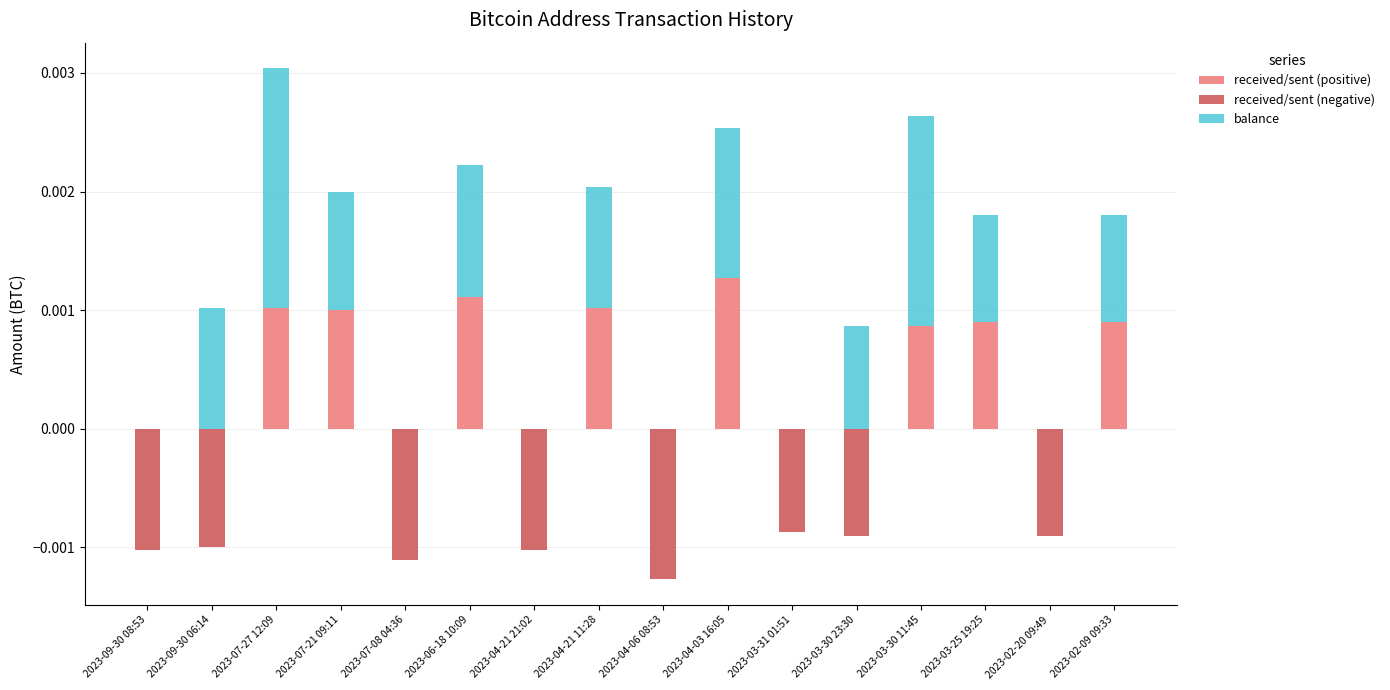

Reading right to left, transcribe all the data shown in this chart.

received/sent (positive): 2023-02-09 09:33=0.0	2023-02-20 09:49=0.0	2023-03-25 19:25=0.0	2023-03-30 11:45=0.0	2023-03-30 23:30=0.0	2023-03-31 01:51=0.0	2023-04-03 16:05=0.0	2023-04-06 08:53=0.0	2023-04-21 11:28=0.0	2023-04-21 21:02=0.0	2023-06-18 10:09=0.0	2023-07-08 04:36=0.0	2023-07-21 09:11=0.0	2023-07-27 12:09=0.0	2023-09-30 06:14=0.0	2023-09-30 08:53=0.0
received/sent (negative): 2023-02-09 09:33=0.0	2023-02-20 09:49=-0.0	2023-03-25 19:25=0.0	2023-03-30 11:45=0.0	2023-03-30 23:30=-0.0	2023-03-31 01:51=-0.0	2023-04-03 16:05=0.0	2023-04-06 08:53=-0.0	2023-04-21 11:28=0.0	2023-04-21 21:02=-0.0	2023-06-18 10:09=0.0	2023-07-08 04:36=-0.0	2023-07-21 09:11=0.0	2023-07-27 12:09=0.0	2023-09-30 06:14=-0.0	2023-09-30 08:53=-0.0
balance: 2023-02-09 09:33=0.0	2023-02-20 09:49=0.0	2023-03-25 19:25=0.0	2023-03-30 11:45=0.0	2023-03-30 23:30=0.0	2023-03-31 01:51=0.0	2023-04-03 16:05=0.0	2023-04-06 08:53=0.0	2023-04-21 11:28=0.0	2023-04-21 21:02=0.0	2023-06-18 10:09=0.0	2023-07-08 04:36=0.0	2023-07-21 09:11=0.0	2023-07-27 12:09=0.0	2023-09-30 06:14=0.0	2023-09-30 08:53=0.0